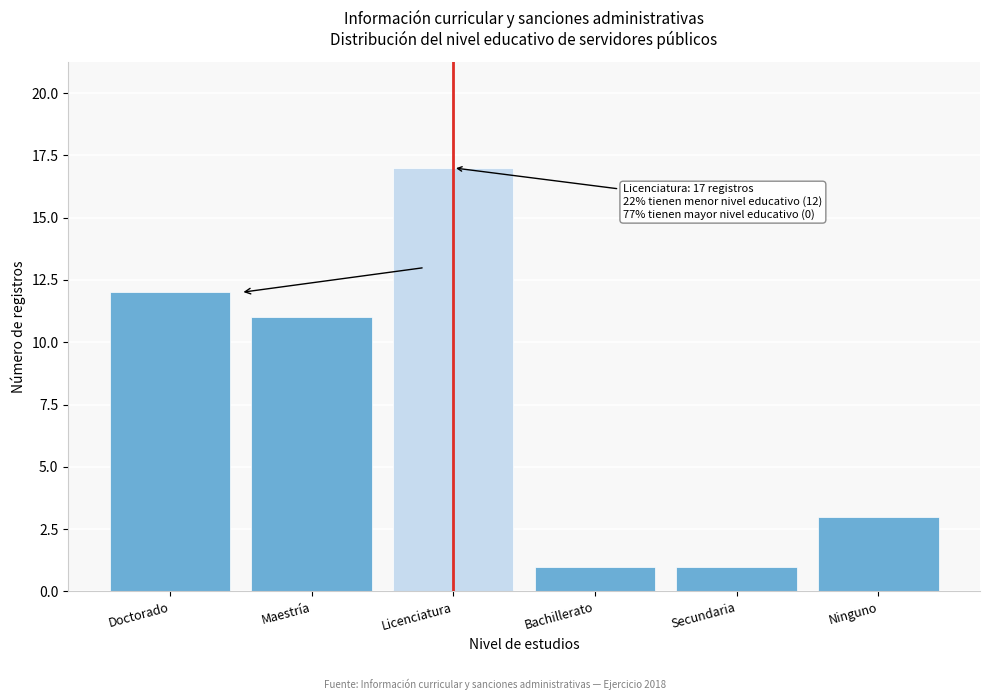

Reading left to right, transcribe all the data shown in this chart.

12	11	17	1	1	3